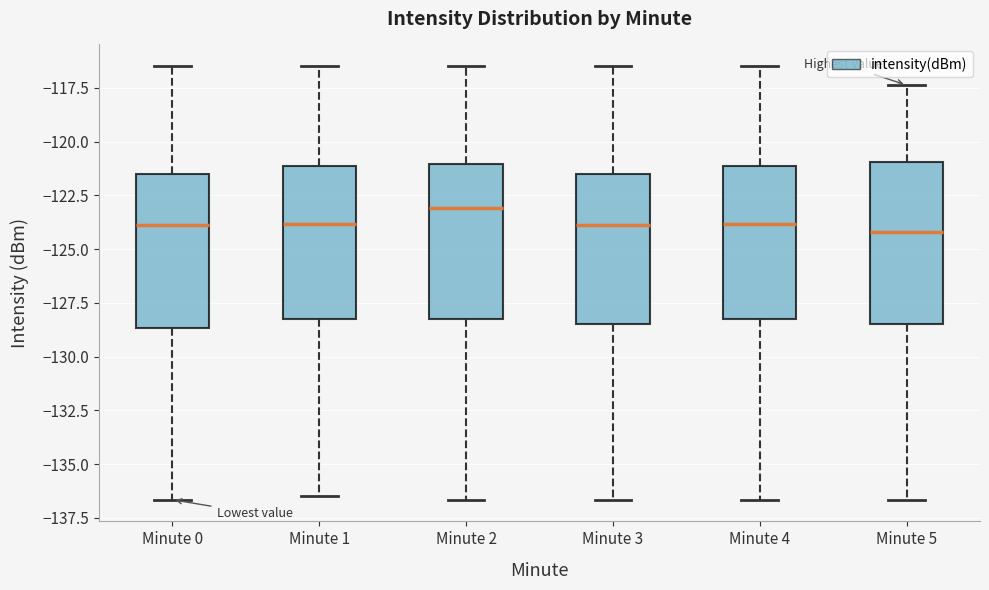

Where does the lower whisker of the box for Minute 1 end on the y-axis? The values are not printed on the chart, so give them approximately, as read against the axis.

-136.5